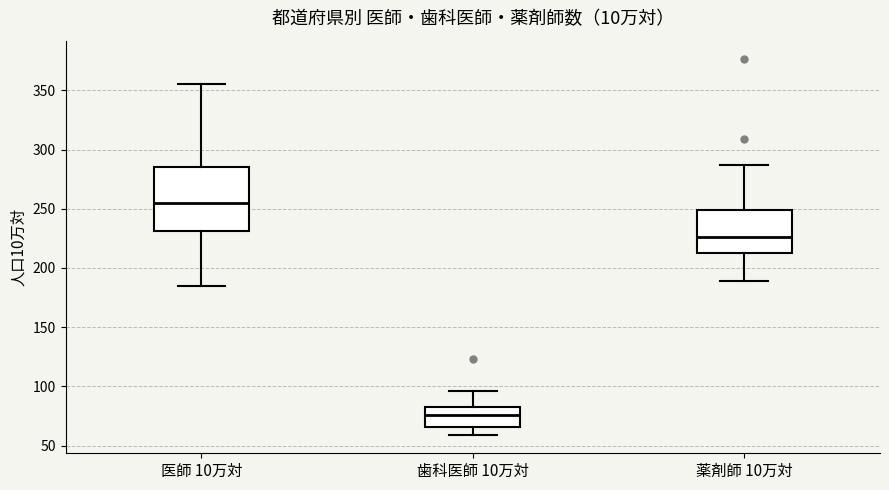

Which box's median line is the highest?

医師 10万対